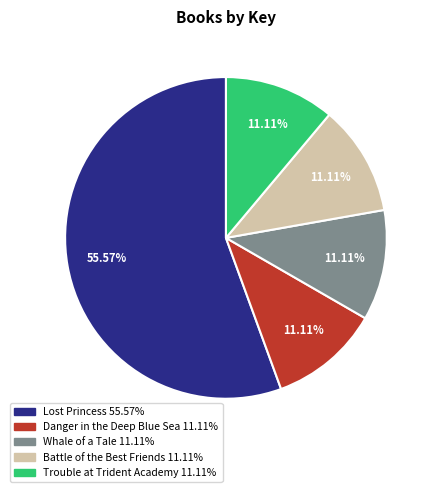

Which has a higher value, Lost Princess or Battle of the Best Friends?

Lost Princess